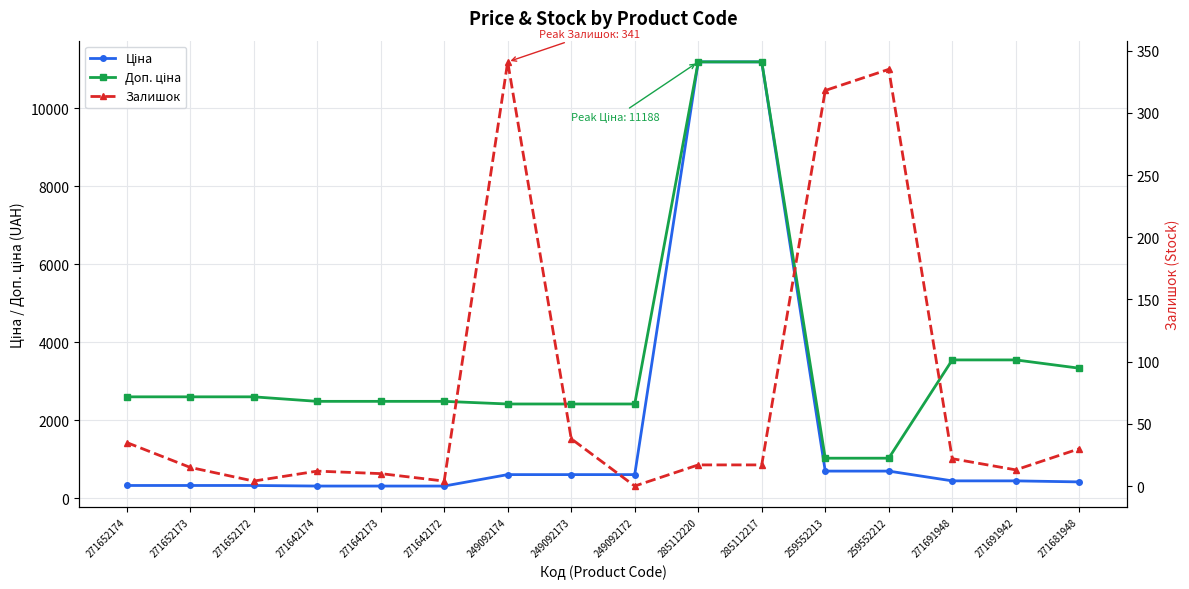

At which category does the chart reach its minimum across all series?

249092172